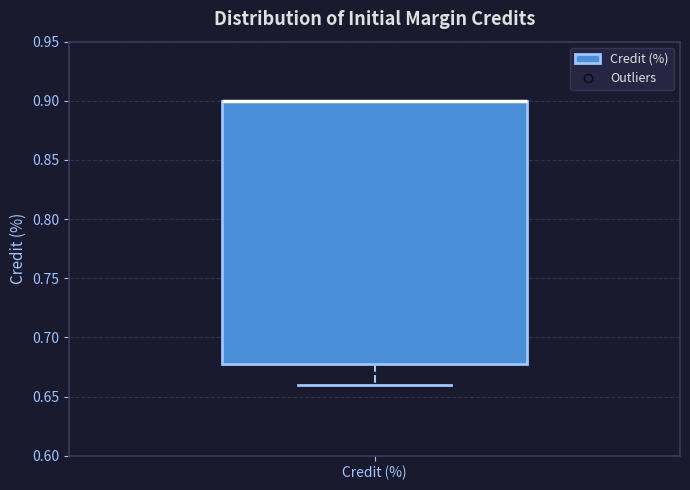

Where is the lower edge of the box for Credit (%) on the y-axis? The values are not printed on the chart, so give them approximately, as read against the axis.

0.68